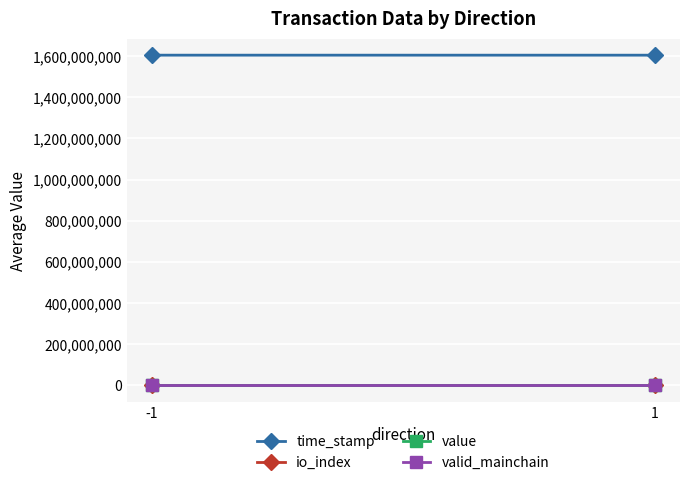

What is the value of the time_stamp point at the 2nd from the left?

1604592016.5